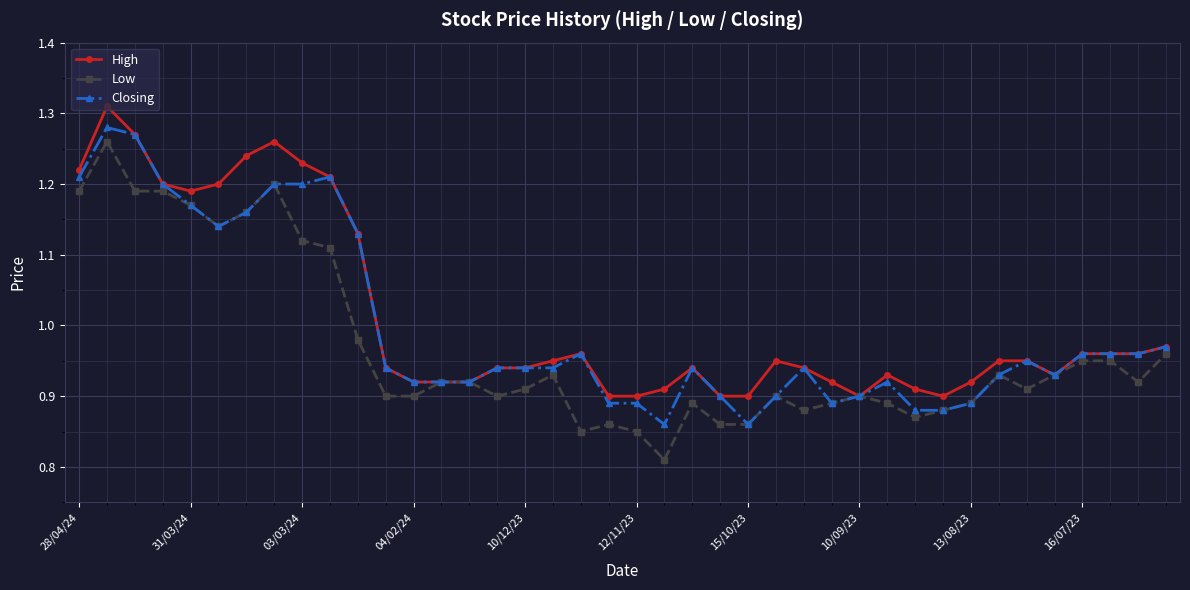

Does the chart have visible grid lines?

Yes